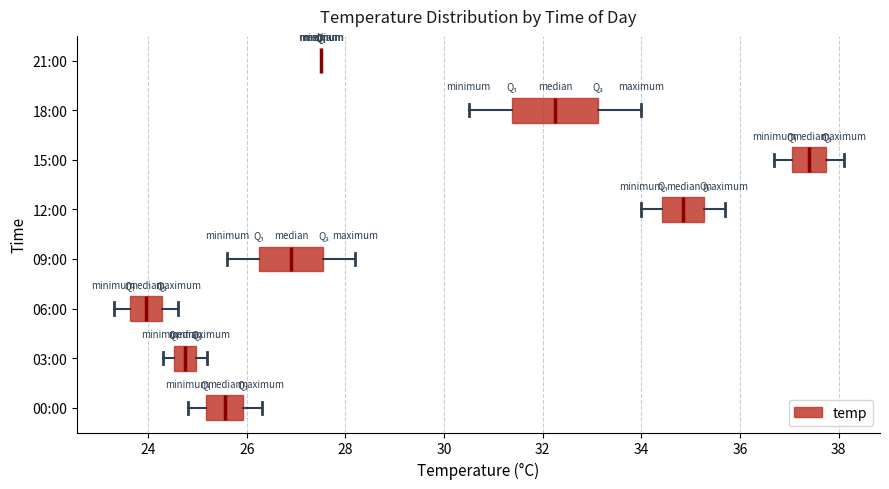

Reading bottom to top, transcribe this box plot: for each box, give where its median line is, the range the box spans, and where its two whiskers end, as read against the x-axis. The values are not printed on the chart, so give them approximately, as read against the axis.

00:00: median 25.6, box 25.2 to 26.0, whiskers 24.8 to 26.4
03:00: median 24.8, box 24.6 to 25.0, whiskers 24.4 to 25.2
06:00: median 24.0, box 23.6 to 24.2, whiskers 23.4 to 24.6
09:00: median 27.0, box 26.2 to 27.6, whiskers 25.6 to 28.2
12:00: median 34.8, box 34.4 to 35.2, whiskers 34.0 to 35.8
15:00: median 37.4, box 37.0 to 37.8, whiskers 36.8 to 38.2
18:00: median 32.2, box 31.4 to 33.2, whiskers 30.6 to 34.0
21:00: box collapsed to a line at 27.6, whiskers 27.6 to 27.6